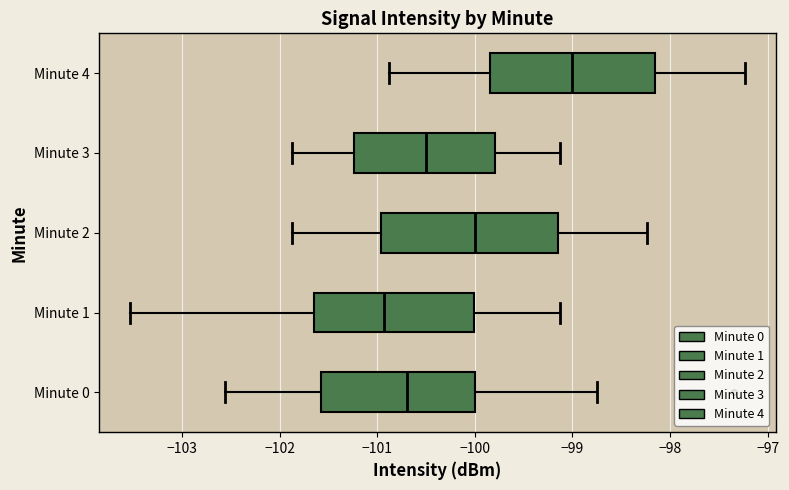

Which box's median line is the furthest to the left?

Minute 1